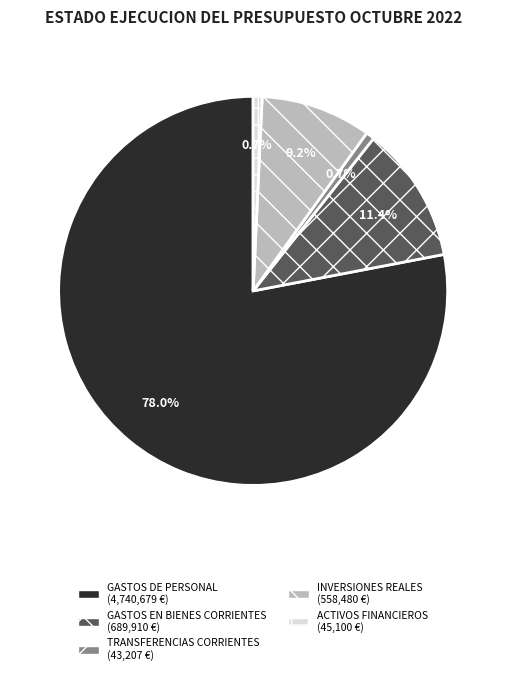

Is there any slice that represents more than half of the pie?

Yes